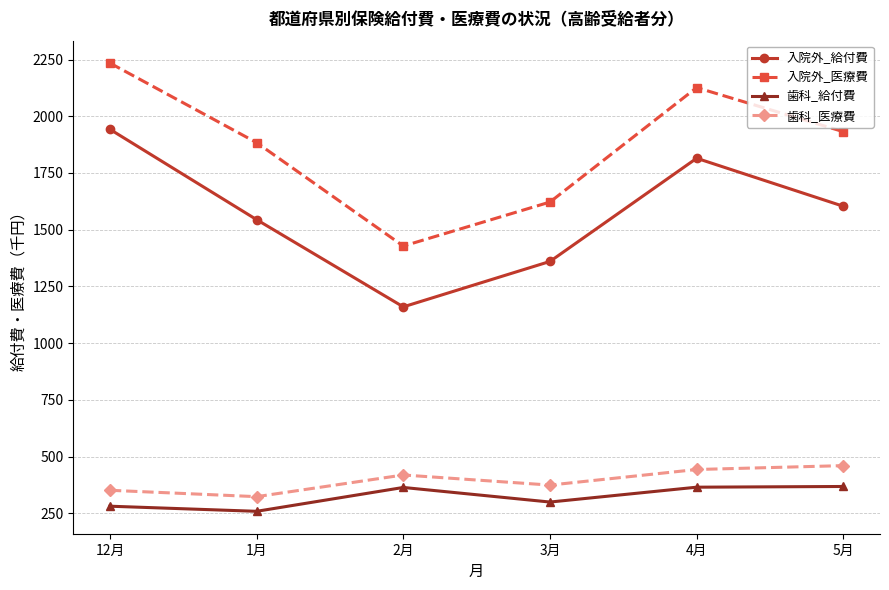

What is the value of the 入院外_医療費 point at the 6th from the left?

1932.2